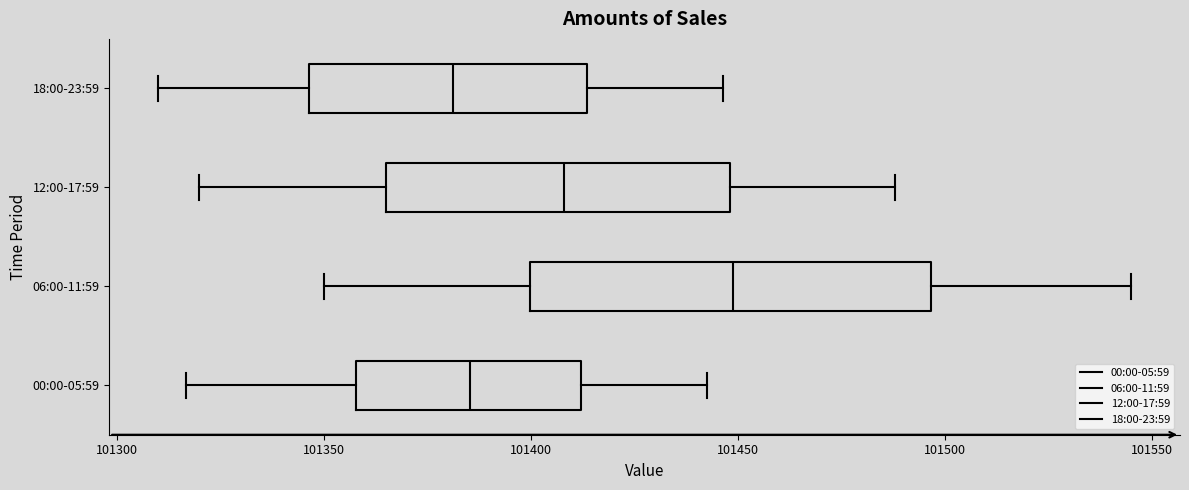

Which box is the widest, from its left edge to its right edge?

06:00-11:59